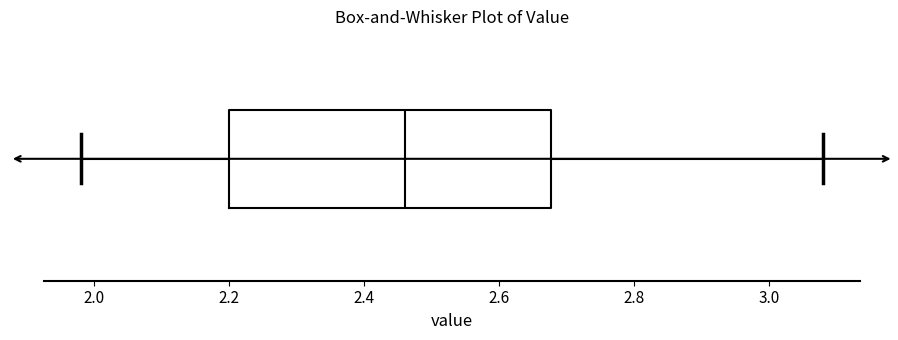

Where is the left edge of the box on the x-axis? The values are not printed on the chart, so give them approximately, as read against the axis.

2.20